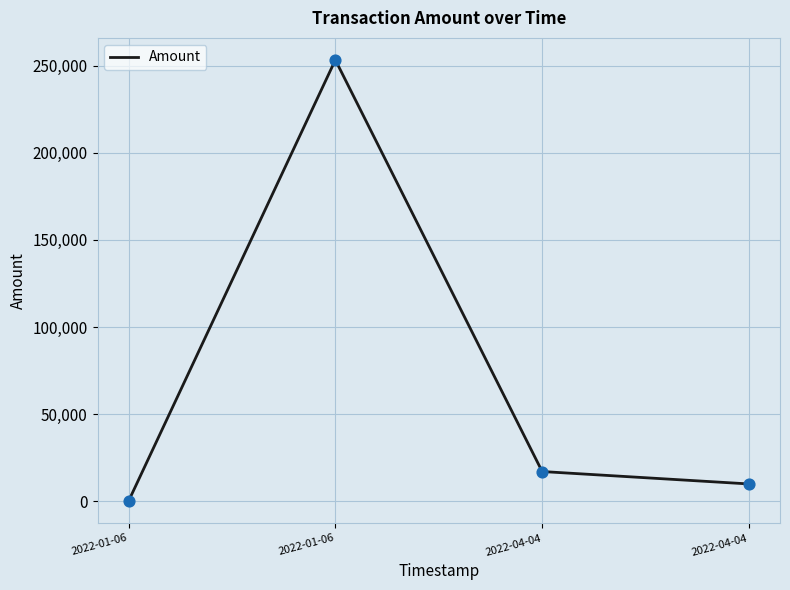

Does the chart have visible grid lines?

Yes